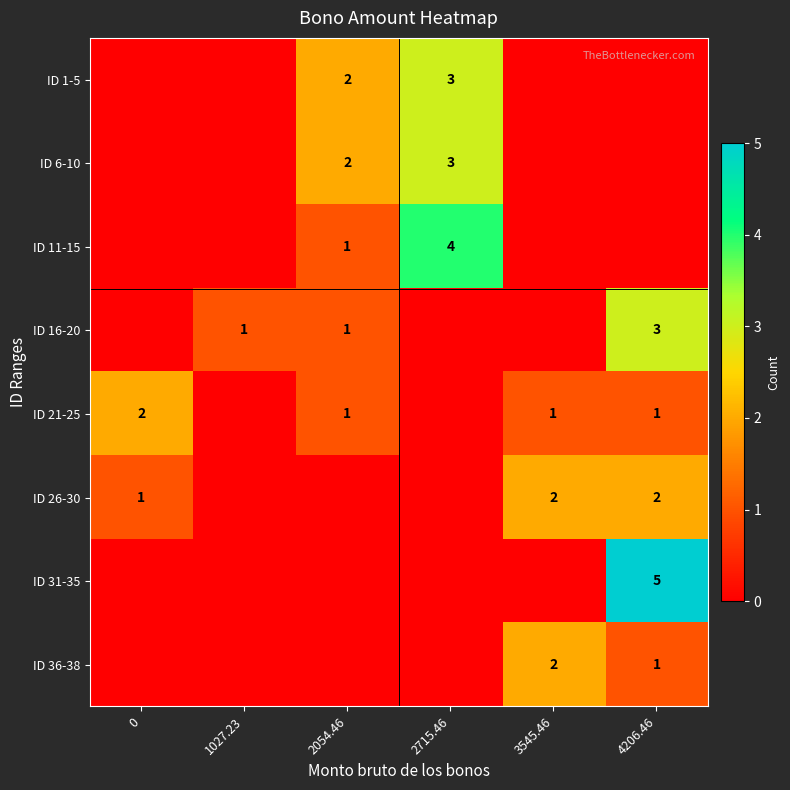

The value of ID 26-30 at 4206.46 is 2. True or false?

True